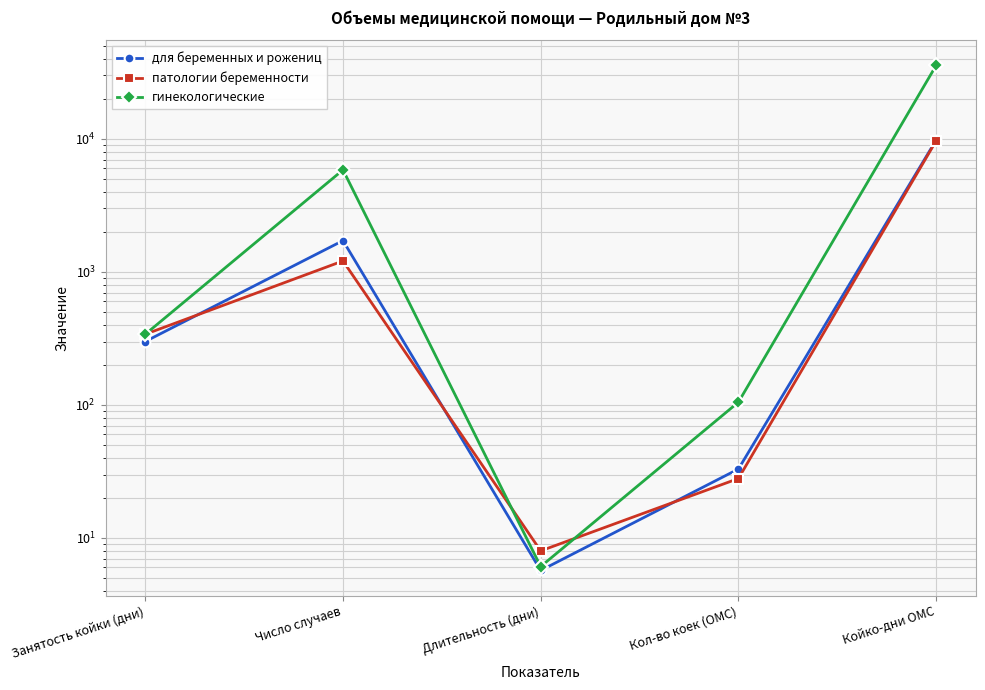

List the labels in order of гинекологические value, smallest first.

Длительность (дни), Кол-во коек (ОМС), Занятость койки (дни), Число случаев, Койко-дни ОМС